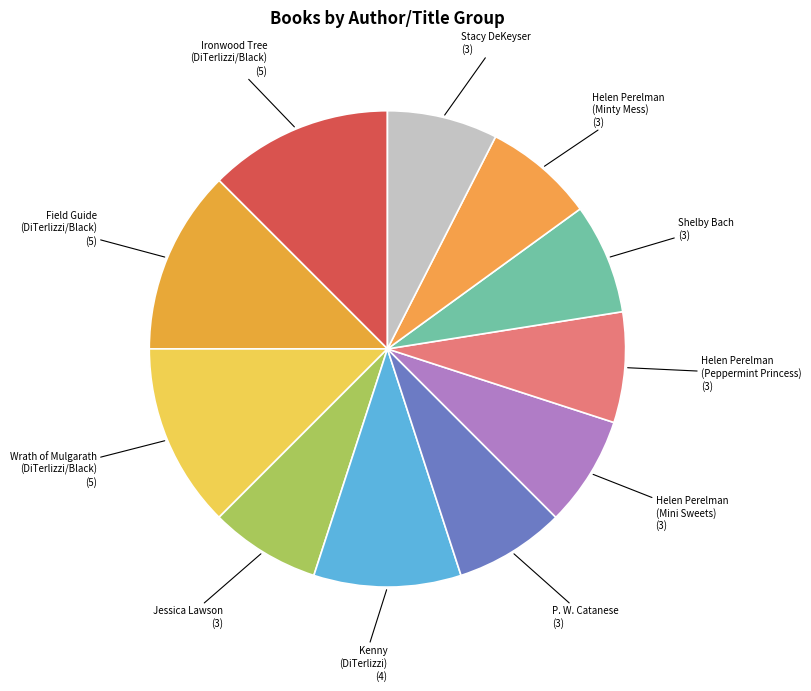

Count the number of slices in the pie.

11